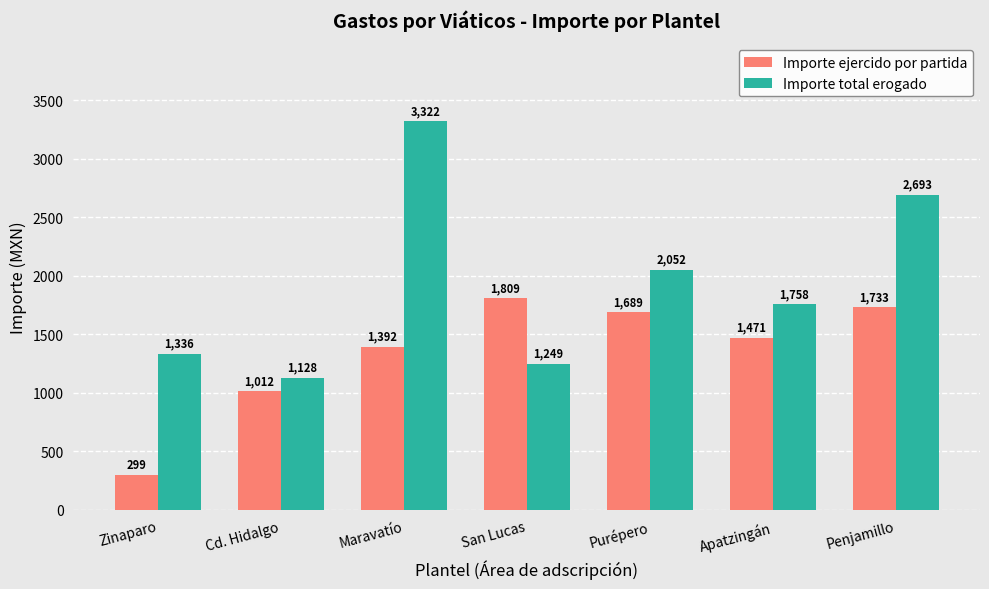

At which category is the sum across all series the highest?

Maravatío